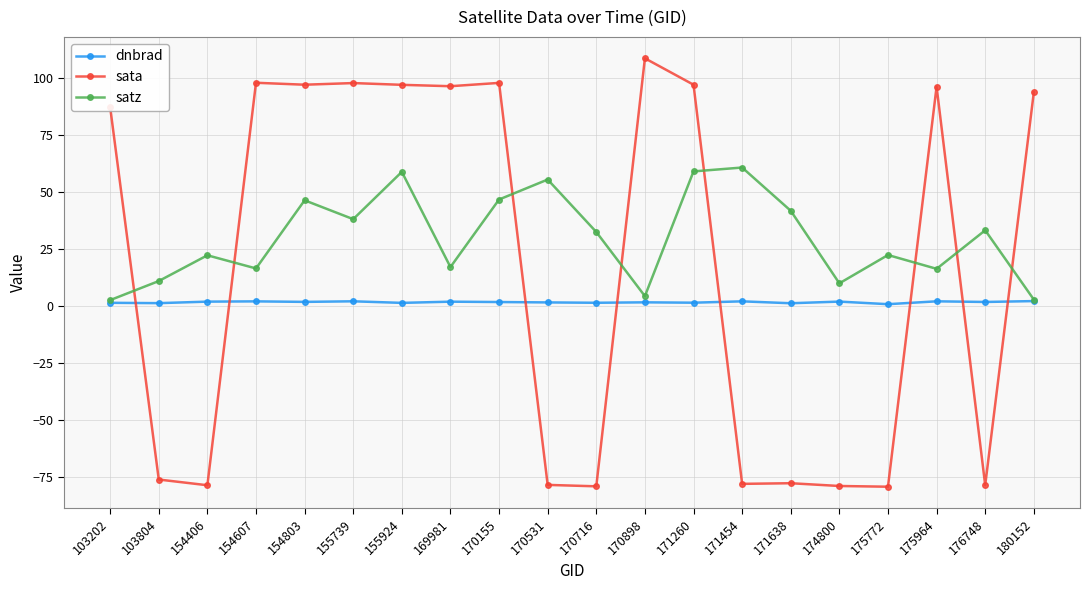

List the series in order of their peak value, highest first.

sata, satz, dnbrad